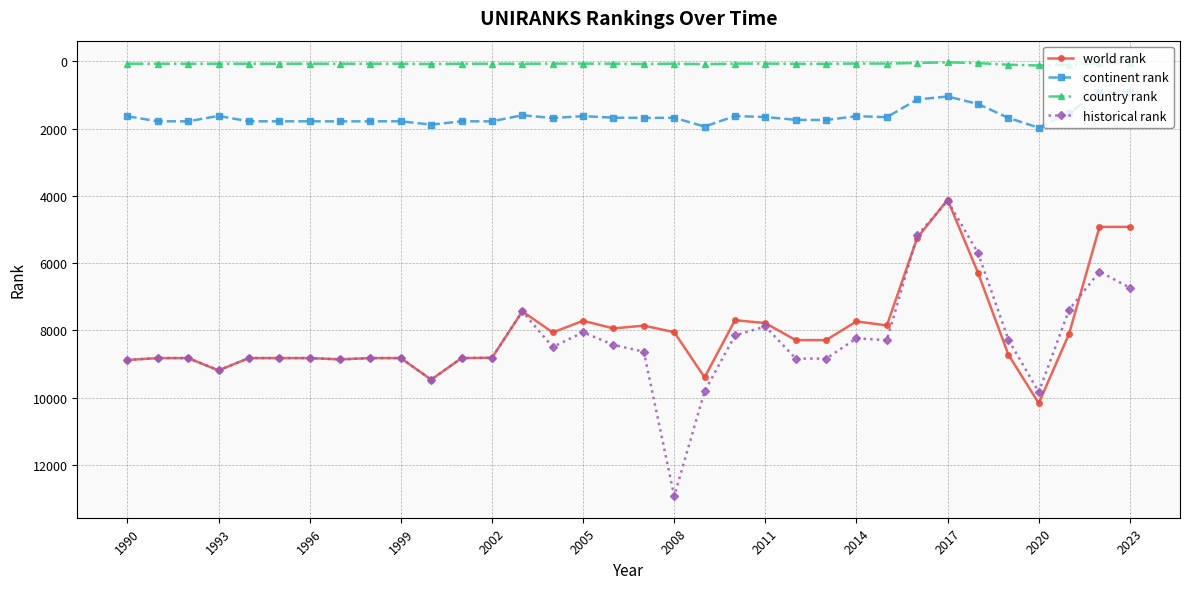

Rank the series by their maximum value, from highest to lowest.

historical rank, world rank, continent rank, country rank